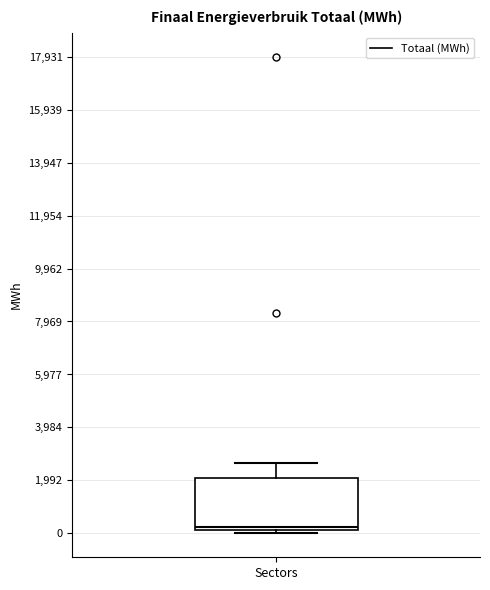

Where is the lower edge of the box for Sectors on the y-axis? The values are not printed on the chart, so give them approximately, as read against the axis.

200